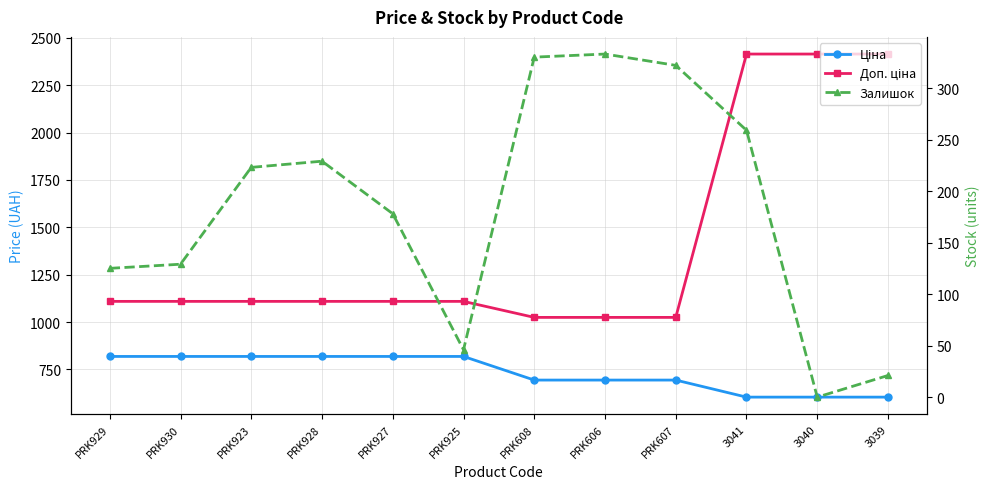

What is the total value across all series at PRK925?

1973.7